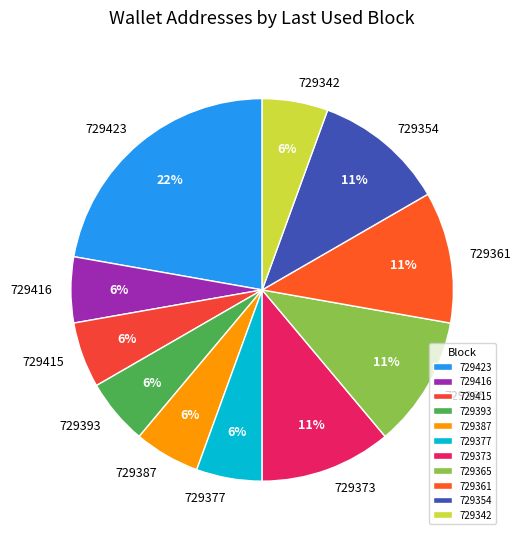

Count the number of slices in the pie.

11